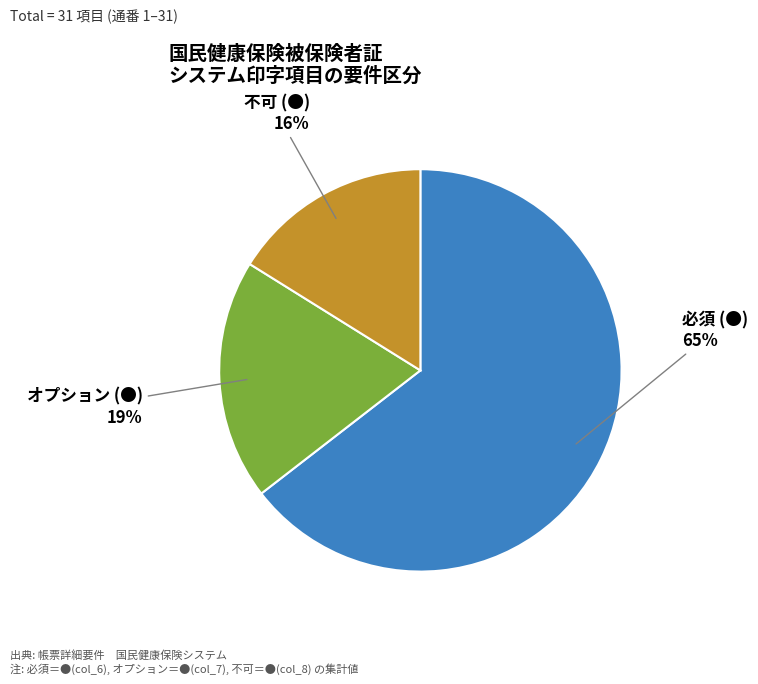

To the nearest percent, what is the average slice percentage?

33%